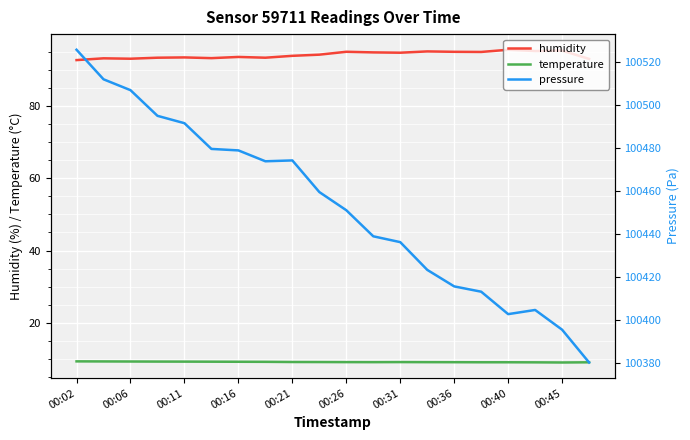

How many data points in humidity are above 94?

10